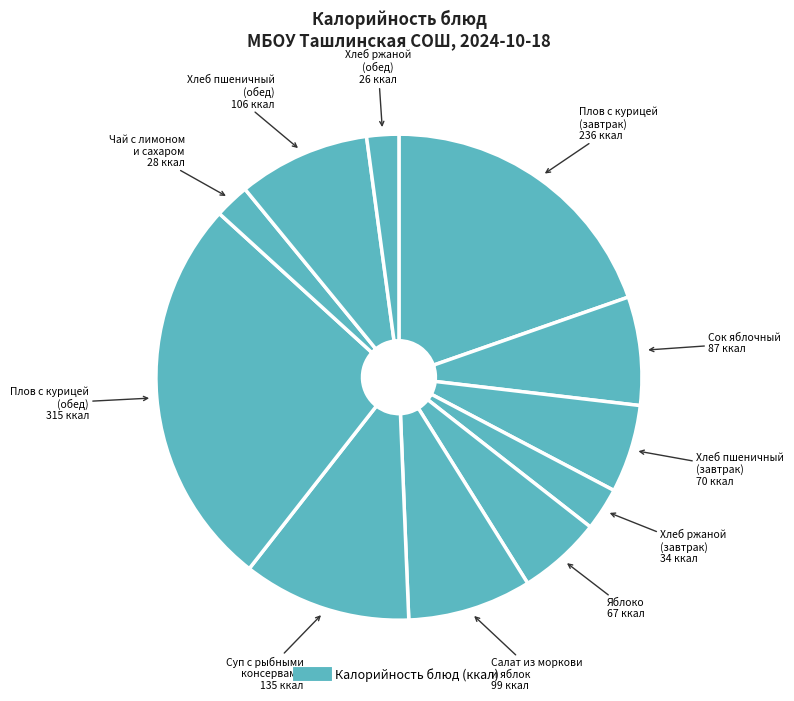

How many segments does this pie chart have?

11